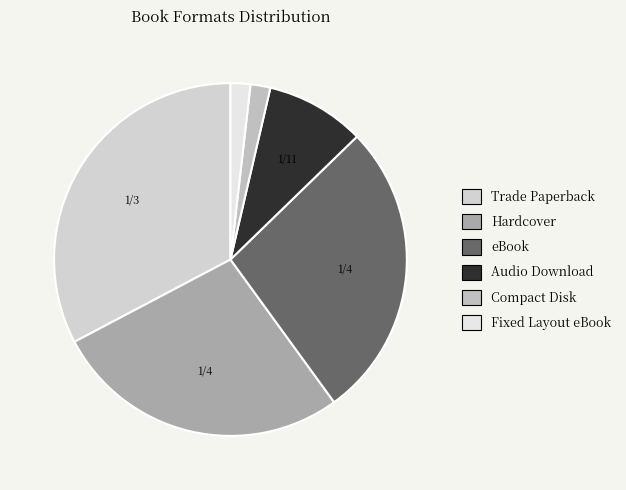

Count the number of slices in the pie.

6